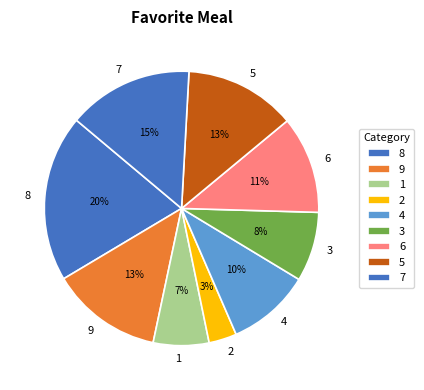

To the nearest percent, what portion does 9 represent?

13%